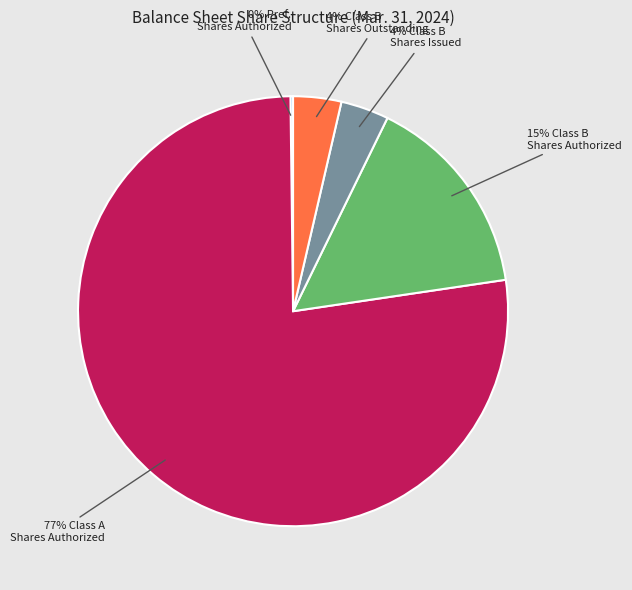

To the nearest percent, what is the difference between the largest and smallest slice percentages?

77%